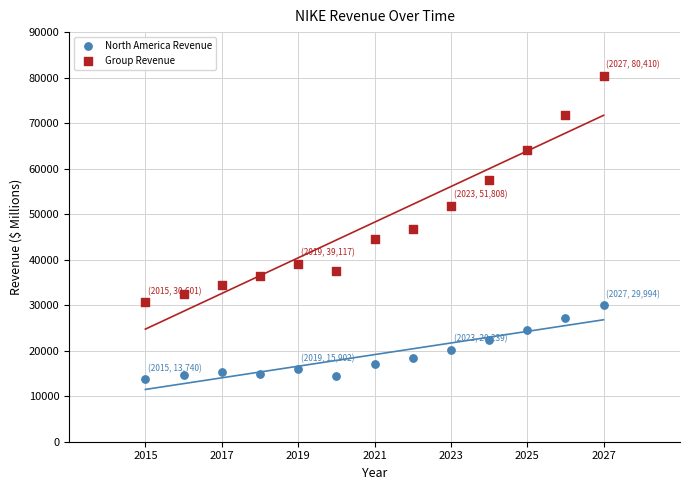

Which series has the largest Y range (max minus min)?

Group Revenue